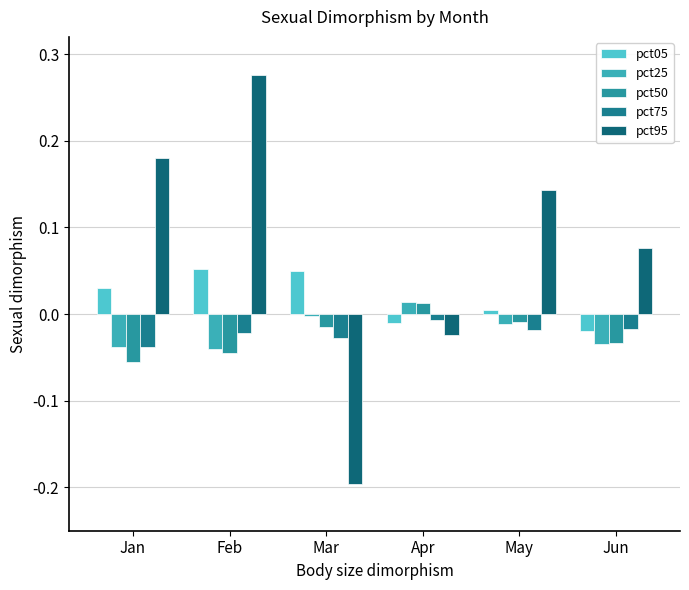

Count the number of categories in the chart.

6